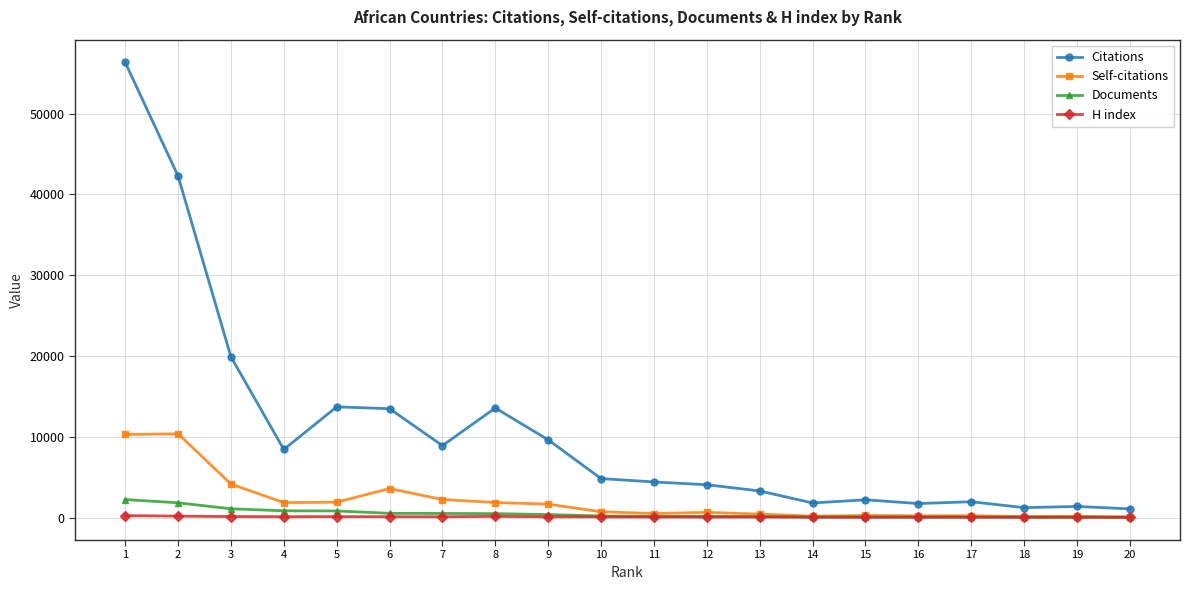

Which series changed the most between 1 and 12?

Citations